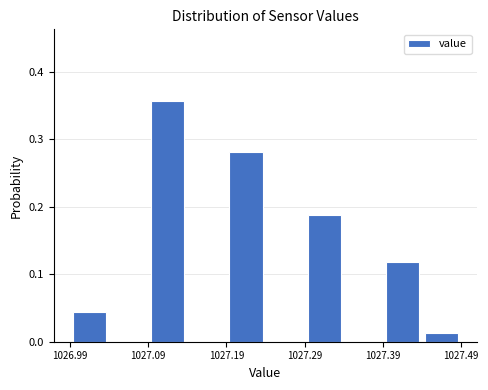

How tall is the bar that spans 1027.19 to 1027.24 on the x-axis? The values are not printed on the chart, so give them approximately, as read against the axis.

0.28